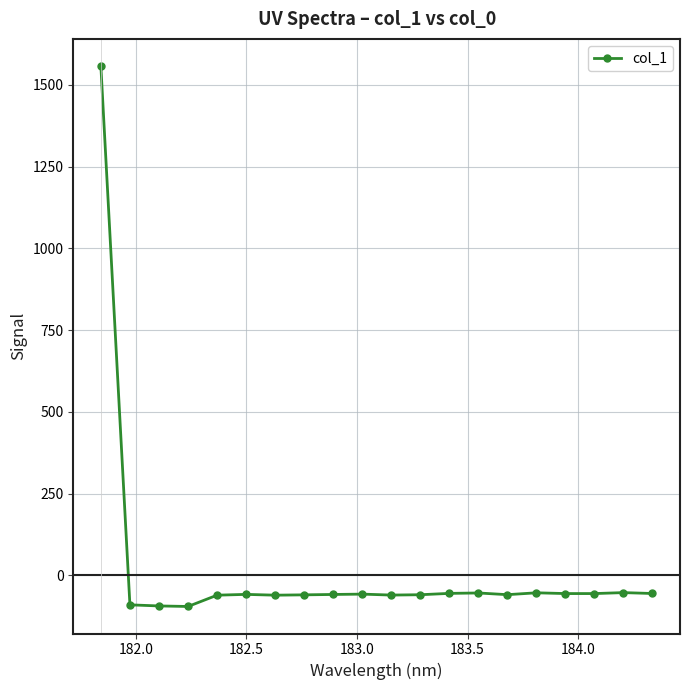

What is the smallest value displayed?

-95.2